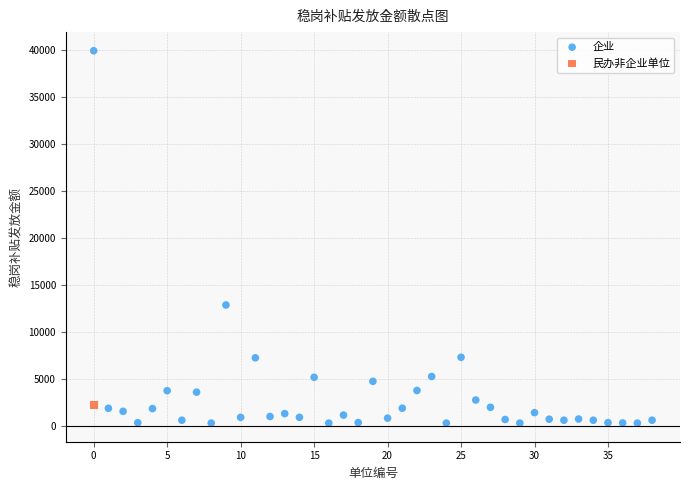

What are all the series names shown in the legend?

企业, 民办非企业单位